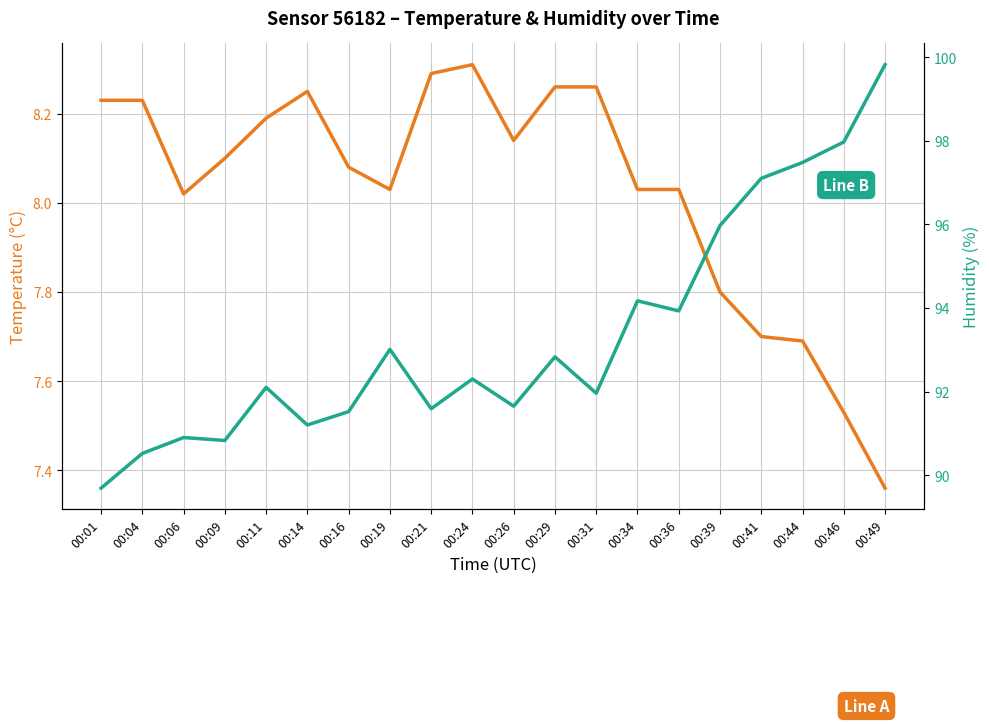

What are all the series names shown in the legend?

Line A, Line B